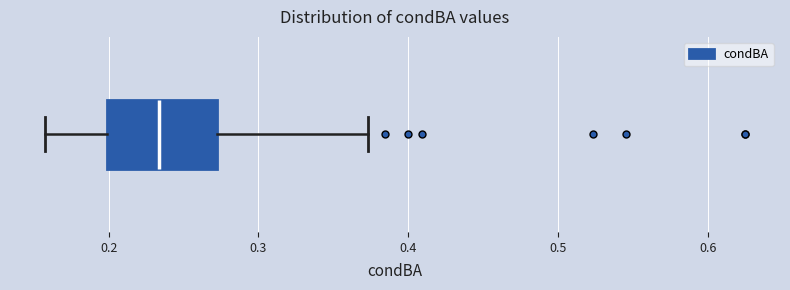

Read this box plot against the x-axis: the position of the median line, the range covered by the box, and the ends of both whiskers. The values are not printed on the chart, so give them approximately, as read against the axis.

median 0.23, box 0.20 to 0.27, whiskers 0.16 to 0.37